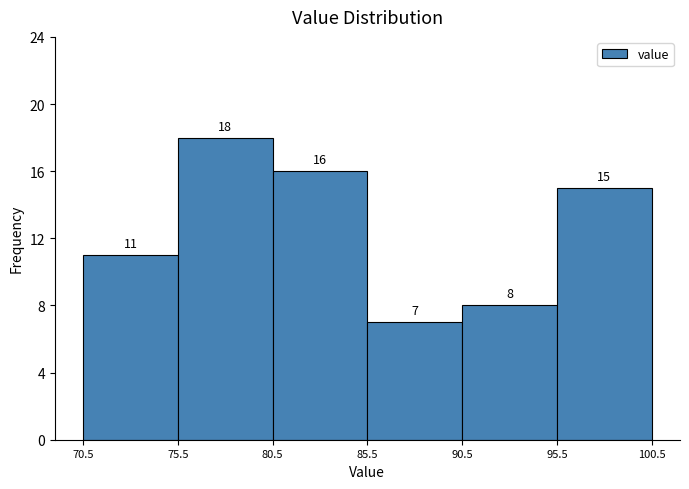

Reading left to right, list every bar in this chart as the range it spans on the x-axis followed by its height.

70.5 to 75.5: 11
75.5 to 80.5: 18
80.5 to 85.5: 16
85.5 to 90.5: 7
90.5 to 95.5: 8
95.5 to 100.5: 15